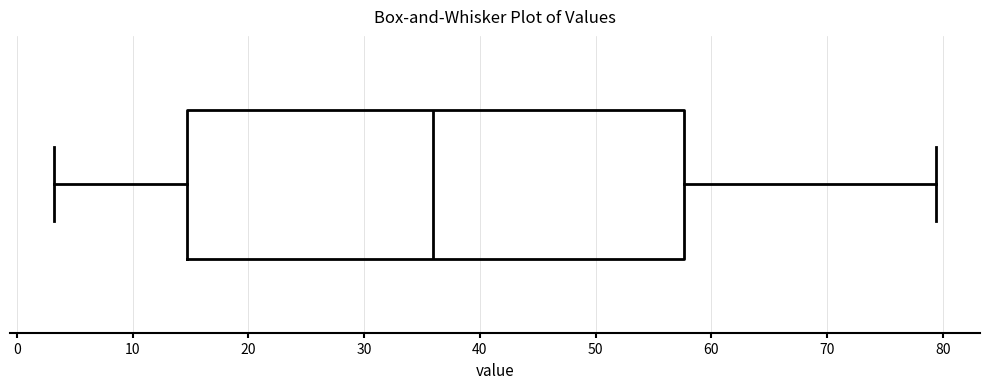

Transcribe this box plot: give where the median line is, the range the box spans, and where the two whiskers end, as read against the x-axis. The values are not printed on the chart, so give them approximately, as read against the axis.

median 36, box 15 to 58, whiskers 3 to 79